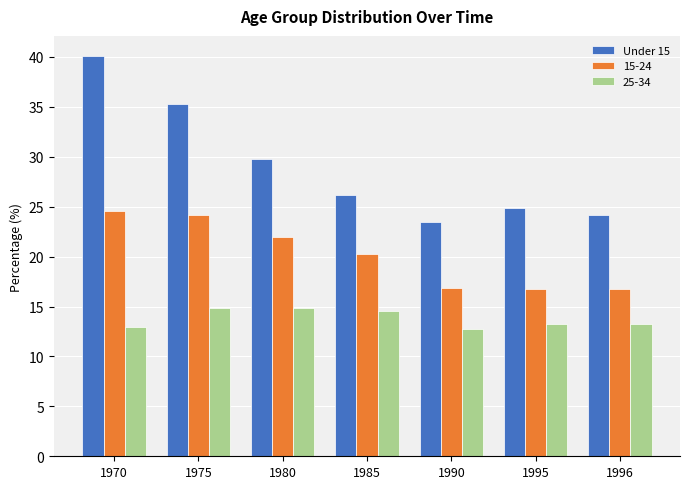

List the series in order of their overall mean, lowest first.

25-34, 15-24, Under 15